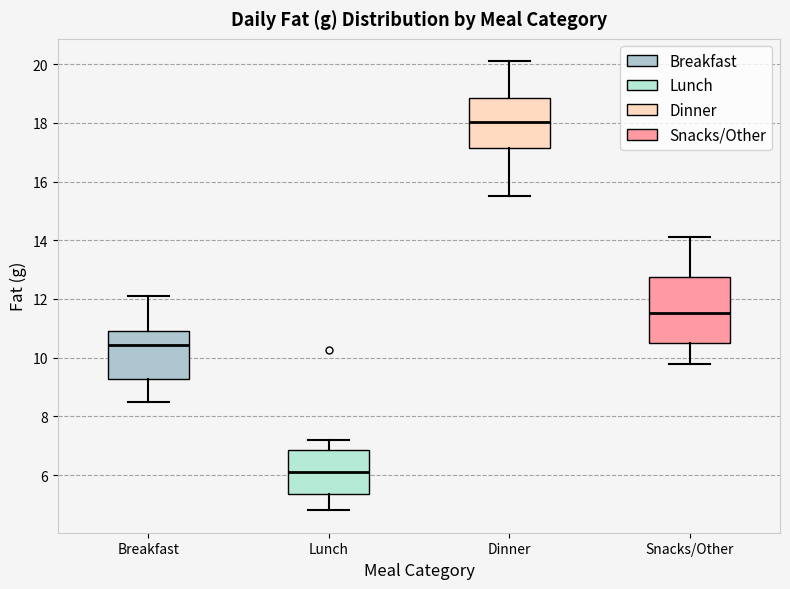

Reading left to right, transcribe this box plot: for each box, give where its median line is, the range the box spans, and where its two whiskers end, as read against the y-axis. The values are not printed on the chart, so give them approximately, as read against the axis.

Breakfast: median 10.4, box 9.2 to 10.8, whiskers 8.6 to 12.2
Lunch: median 6.2, box 5.4 to 6.8, whiskers 4.8 to 7.2
Dinner: median 18.0, box 17.2 to 18.8, whiskers 15.6 to 20.2
Snacks/Other: median 11.6, box 10.6 to 12.8, whiskers 9.8 to 14.2